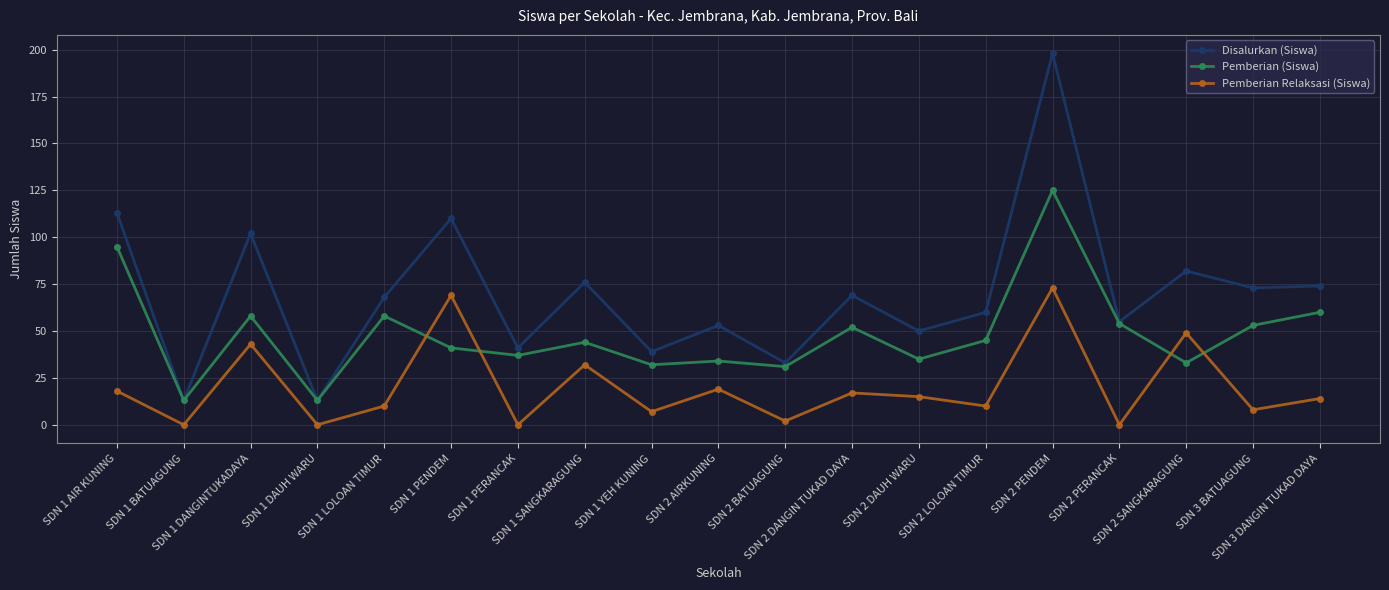

What is the maximum value for Pemberian Relaksasi (Siswa)?

73